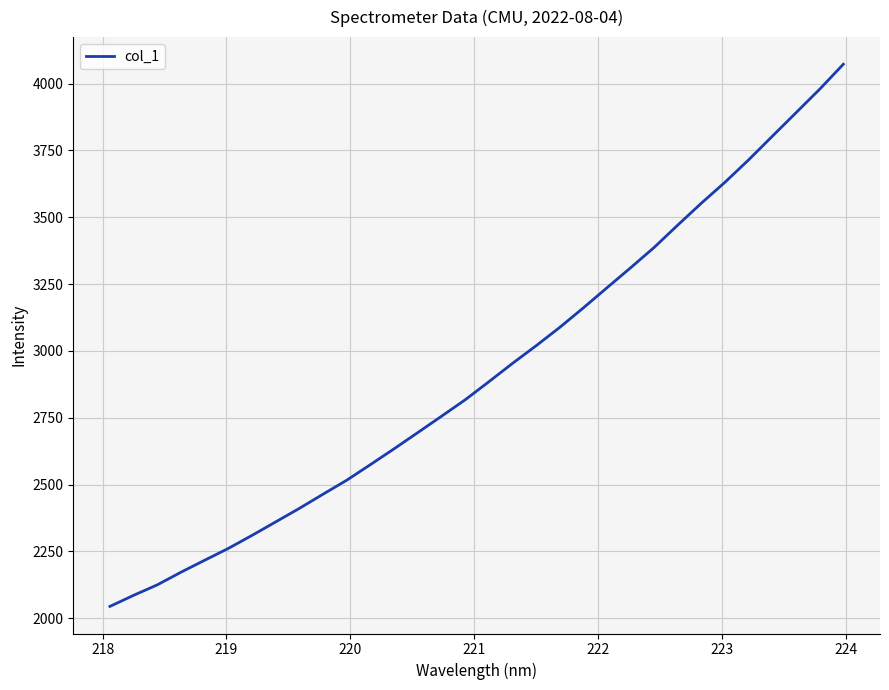

What is the difference between the second highest and minimum values?

1934.4